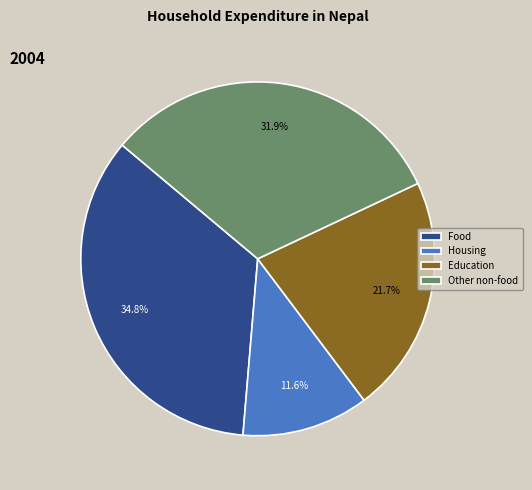

Which slice is the smallest?

Housing